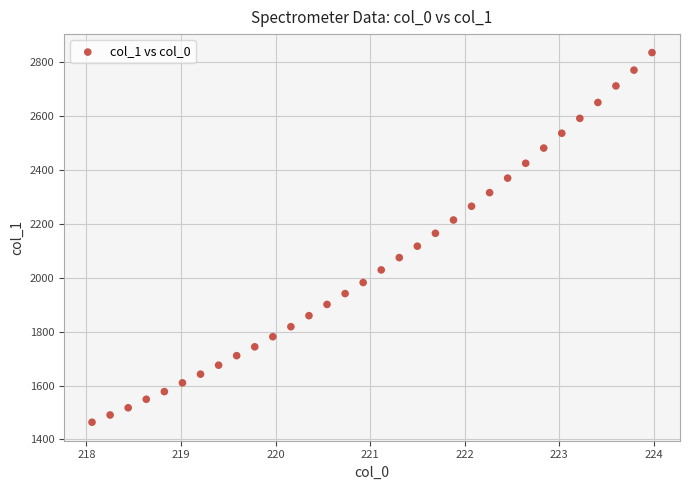

What Y value in the scatter plot is closest to 2148?

2164.0